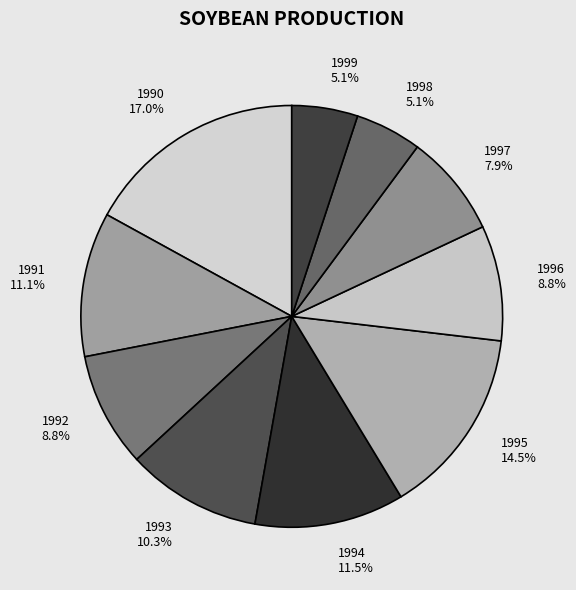

Approximately how many times larger is the value at 1990 compared to 1992?

1.9